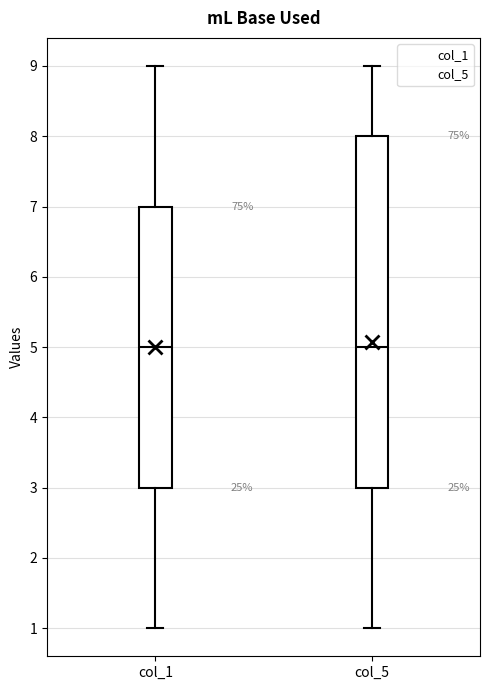

Comparing the boxes themselves (not the whiskers), which one is the tallest?

col_5